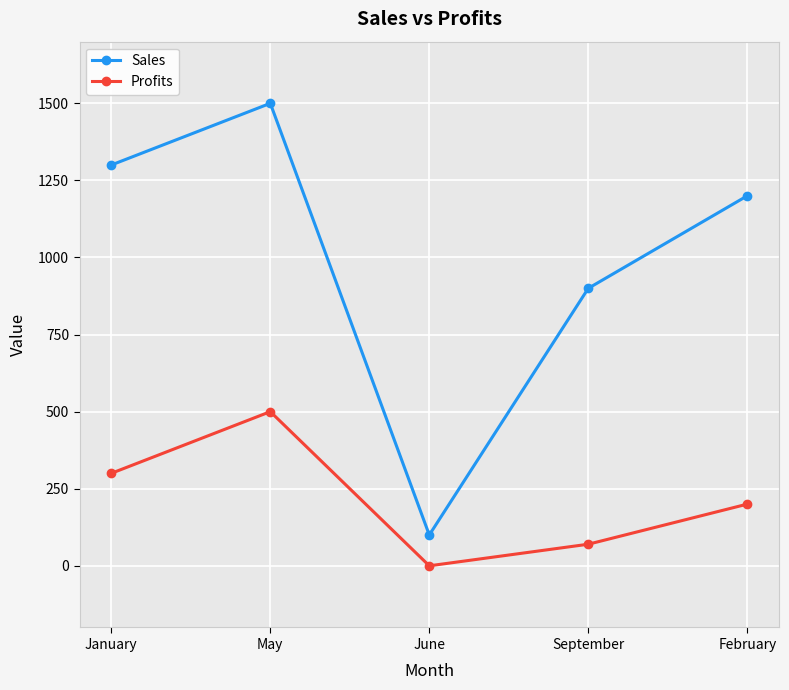

Which series has the largest total across all categories?

Sales